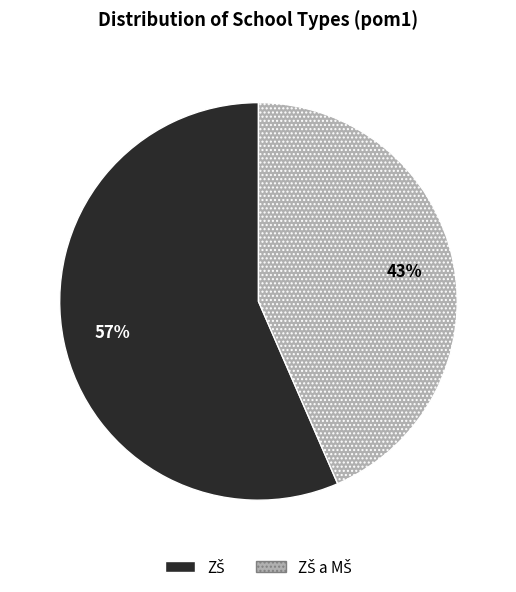

To the nearest percent, what is the average slice percentage?

50%